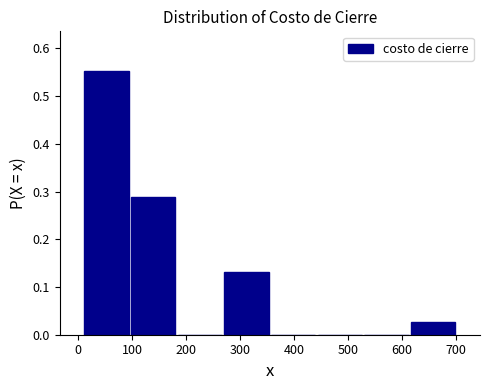

How tall is the bar that spans 100 to 180 on the x-axis? Neither the bar edges nor the heights are printed on the chart, so give them approximately, as read against the axes.

0.29